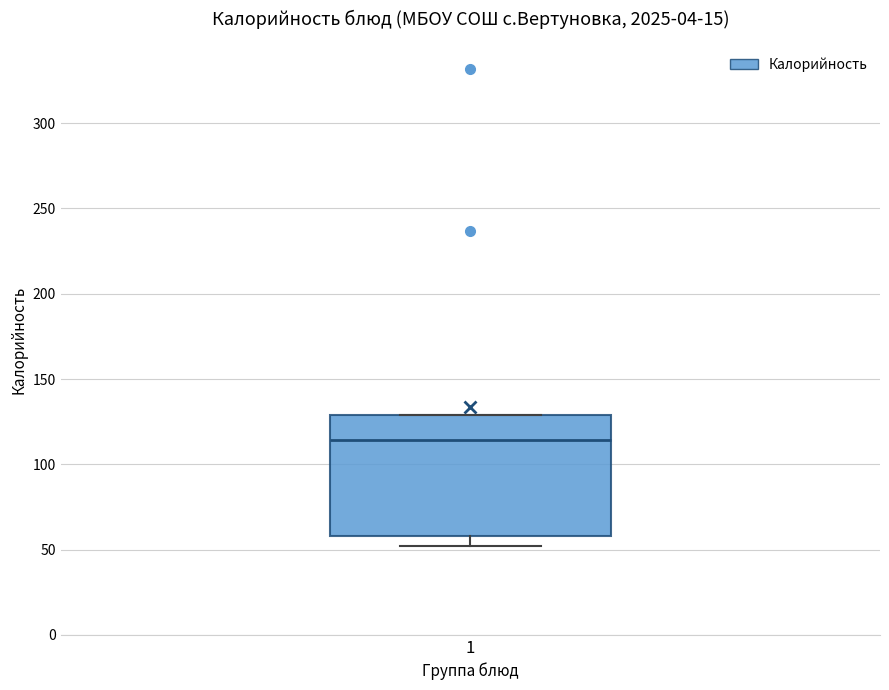

Where does the median line of the box at x = 1 sit on the y-axis? The values are not printed on the chart, so give them approximately, as read against the axis.

115